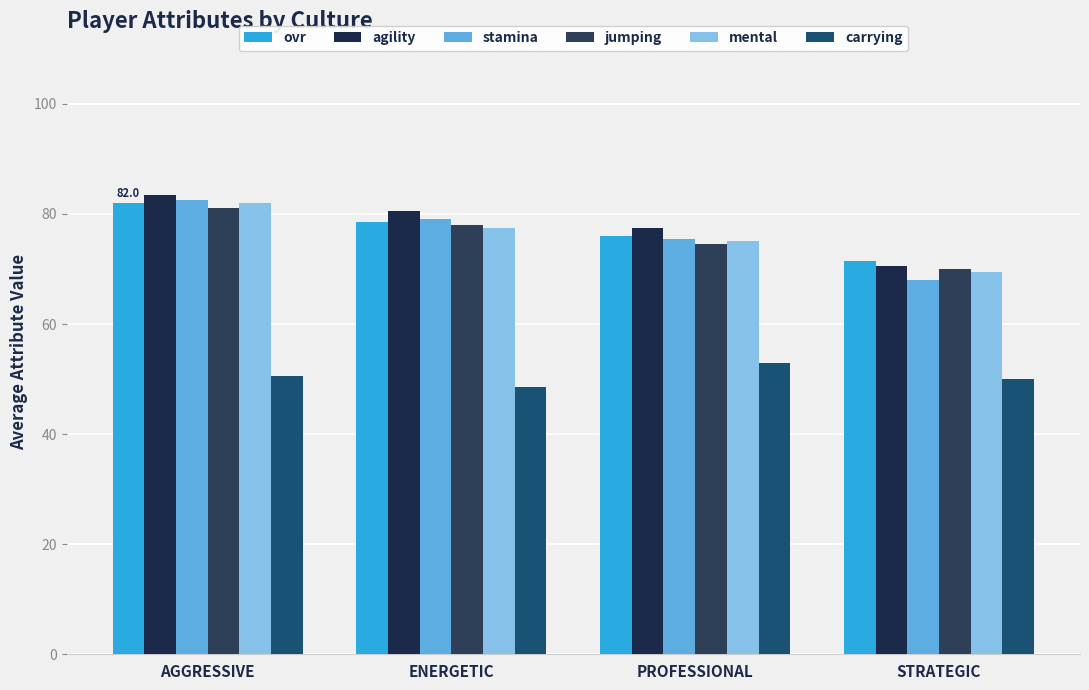

Reading left to right, what are all the values shown in this chart?

ovr: AGGRESSIVE=82.0	ENERGETIC=78.5	PROFESSIONAL=76.0	STRATEGIC=71.5
agility: AGGRESSIVE=83.5	ENERGETIC=80.5	PROFESSIONAL=77.5	STRATEGIC=70.5
stamina: AGGRESSIVE=82.5	ENERGETIC=79.0	PROFESSIONAL=75.5	STRATEGIC=68.0
jumping: AGGRESSIVE=81.0	ENERGETIC=78.0	PROFESSIONAL=74.5	STRATEGIC=70.0
mental: AGGRESSIVE=82.0	ENERGETIC=77.5	PROFESSIONAL=75.0	STRATEGIC=69.5
carrying: AGGRESSIVE=50.5	ENERGETIC=48.5	PROFESSIONAL=53.0	STRATEGIC=50.0